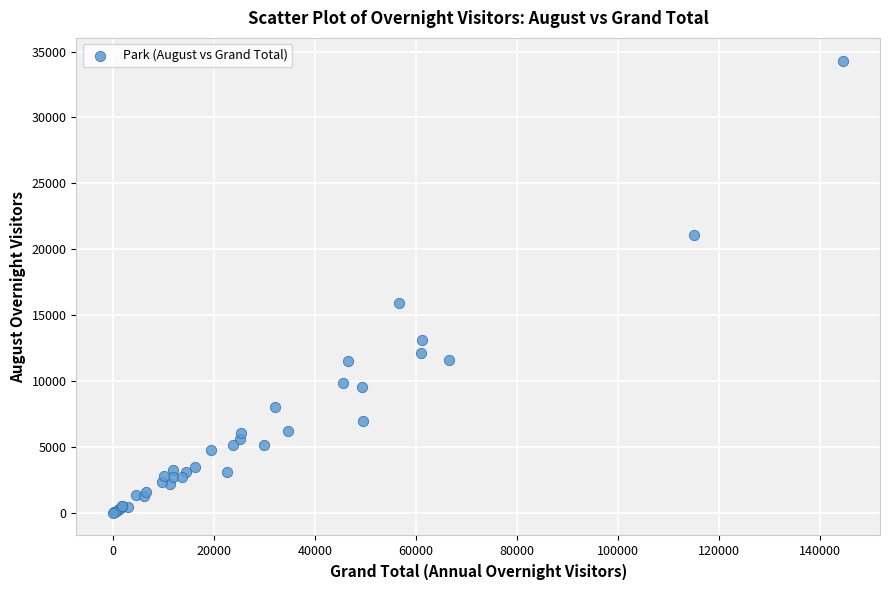

What Y value in the scatter plot is closest to 17159?

15929